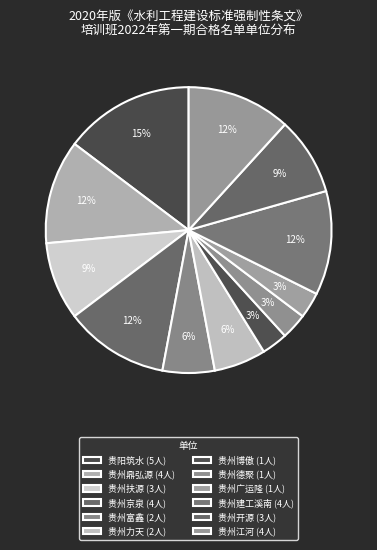

Rank the categories by value from highest to lowest.

贵阳筑水水利产业发展有限公司, 贵州鼎弘源工程有限公司, 贵州京泉工程咨询有限公司, 贵州建工溪南建筑工程有限公司, 贵州江河项目管理有限公司, 贵州扶源建筑工程有限责任公司, 贵州开源建筑工程有限责任公司, 贵州富鑫建设工程有限公司, 贵州力天工程建设有限公司, 贵州博傲建设工程有限公司, 贵州德聚建筑工程有限责任公司, 贵州广运隆建筑工程有限公司